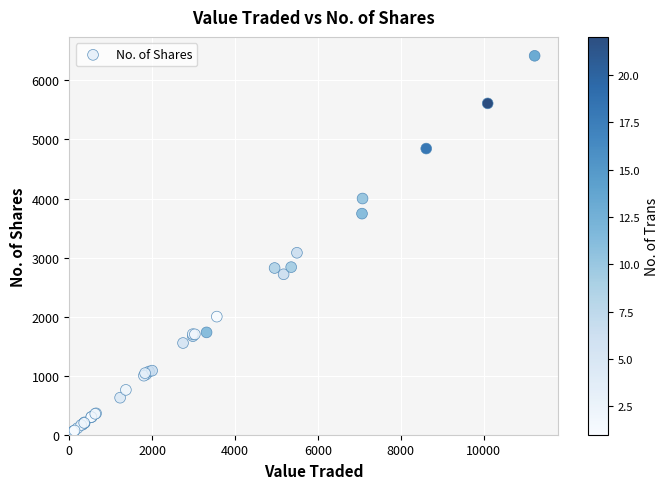

What Y value in the scatter plot is closest to 3215?

3081